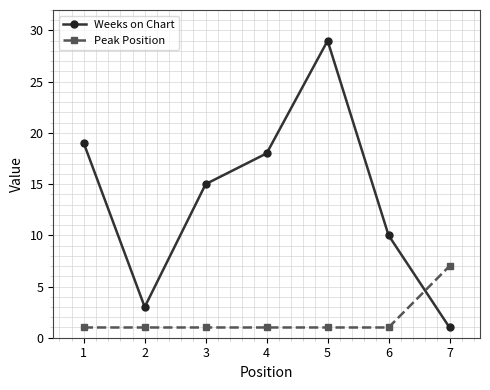

At which category does the chart reach its peak across all series?

5